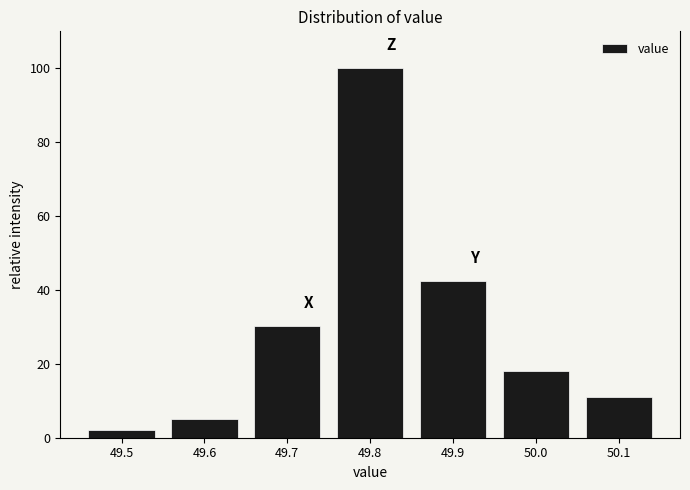

Over which range of the x-axis is the bar tallest?

49.75 to 49.85